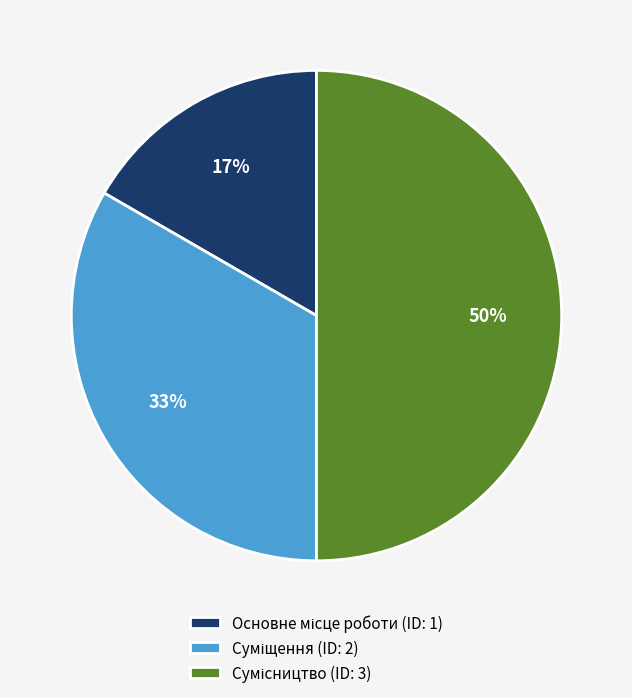

To the nearest percent, what is the difference between the largest and smallest slice percentages?

33%